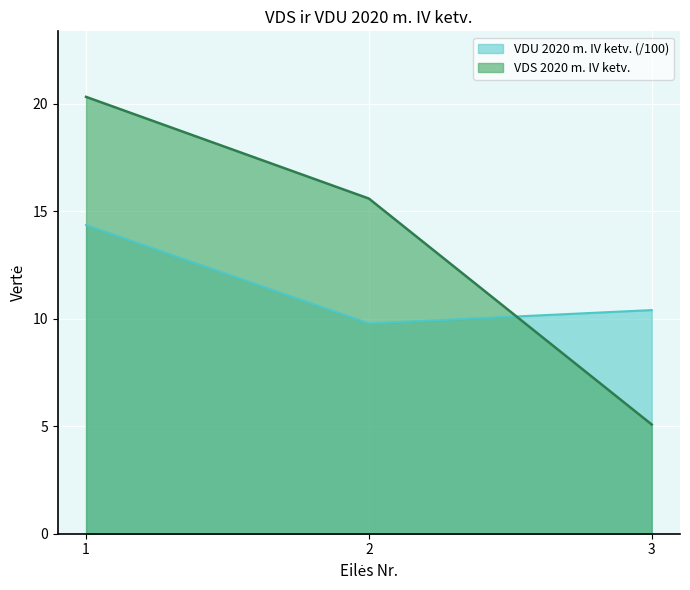

What is the approximate value of VDU 2020 m. IV ketv. (scaled) at 1?

14.4